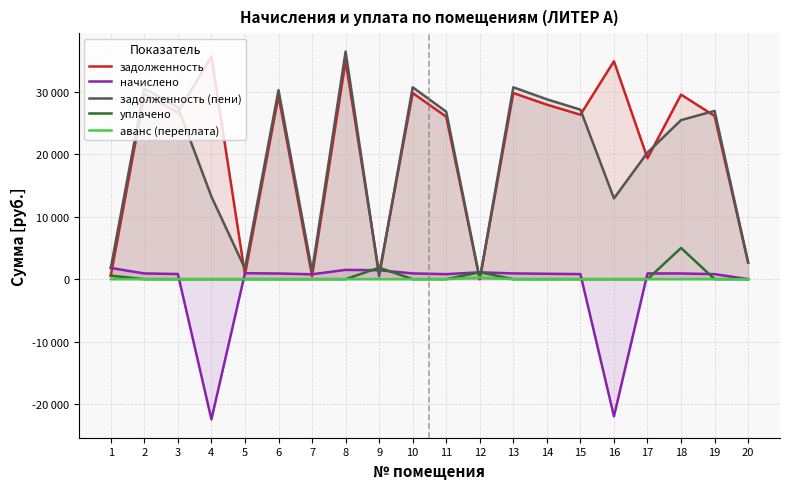

How many series are shown in this chart?

5